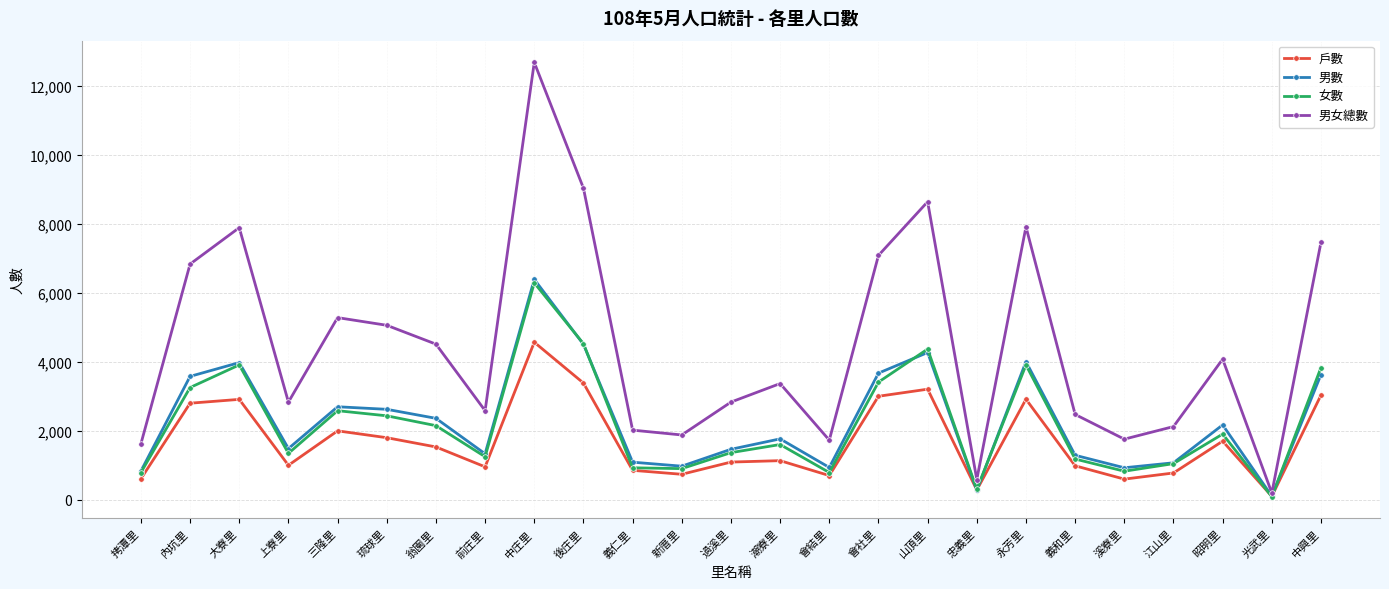

Which series has the largest total across all categories?

男女總數